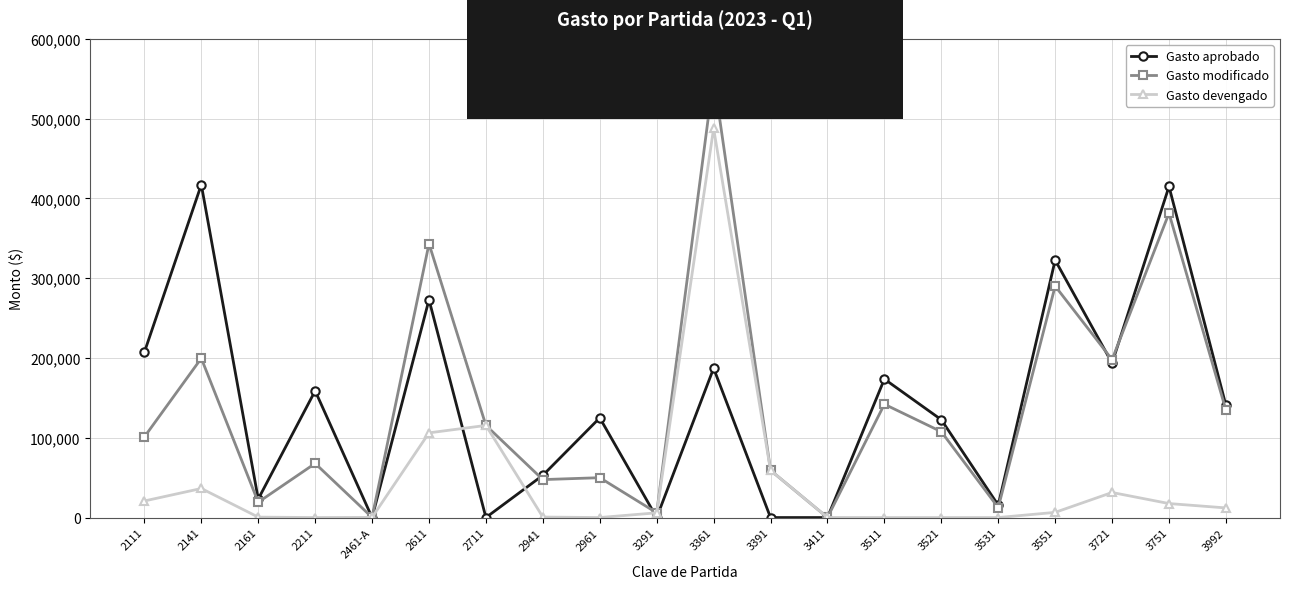

How many lines are shown in the chart?

3